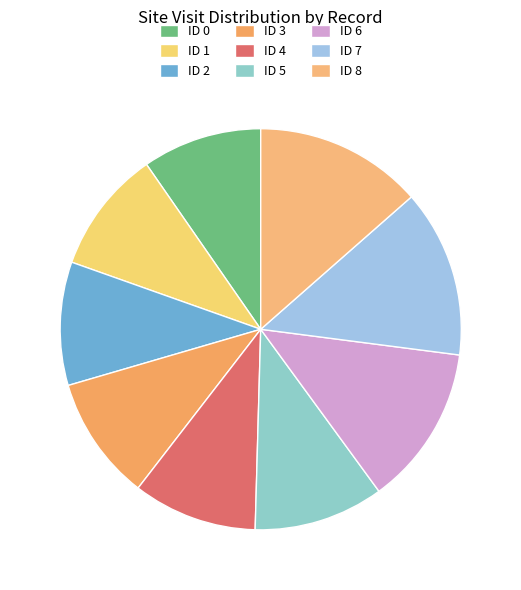

The ID 6 slice represents 21% of the pie. True or false?

False